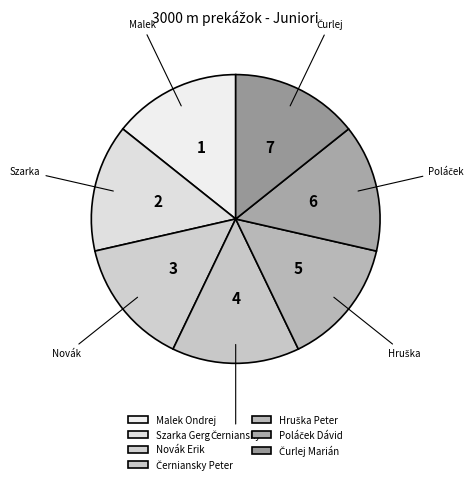

Do Poláček Dávid and Novák Erik together represent more than half of the pie?

No